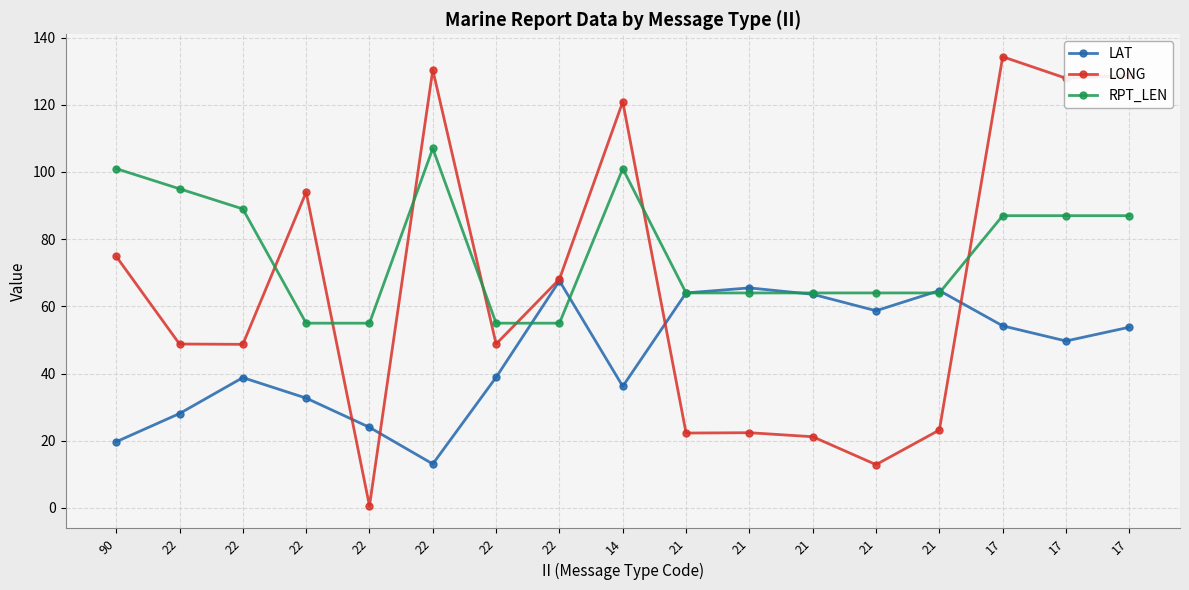

Does the chart have visible grid lines?

Yes